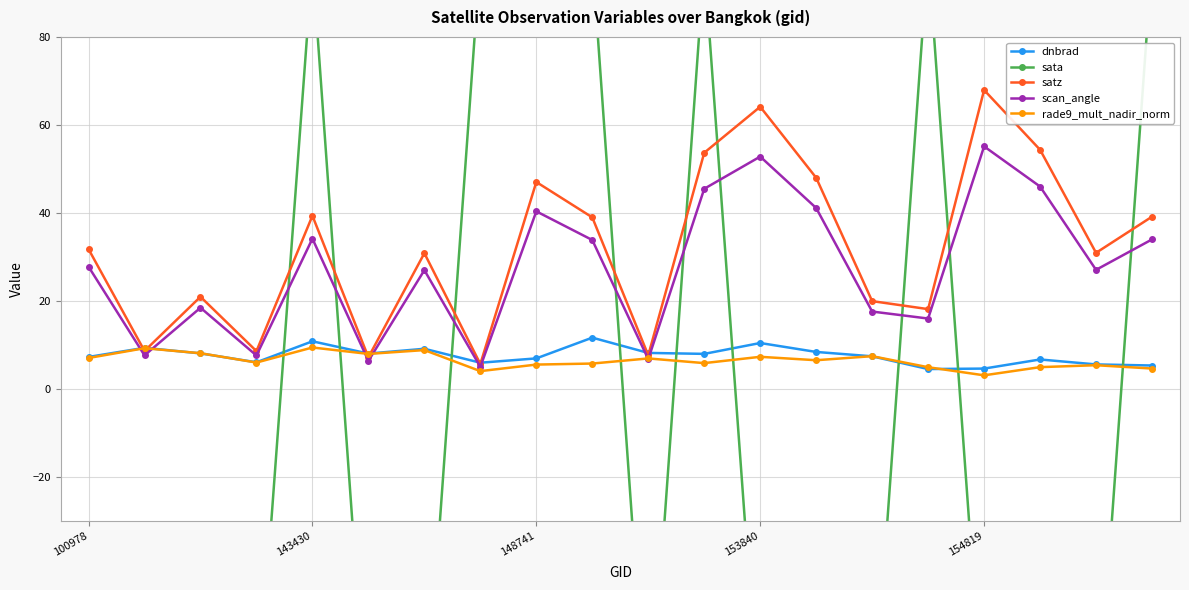

What is the difference between the maximum and second lowest values in the sata series?

180.2